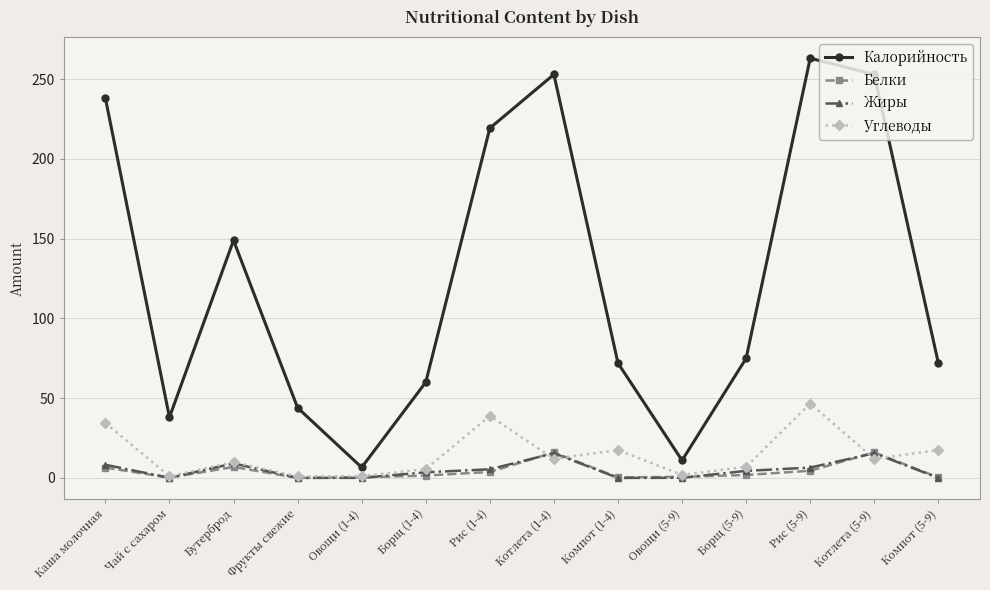

True or false: Жиры and Калорийность intersect in this chart.

False